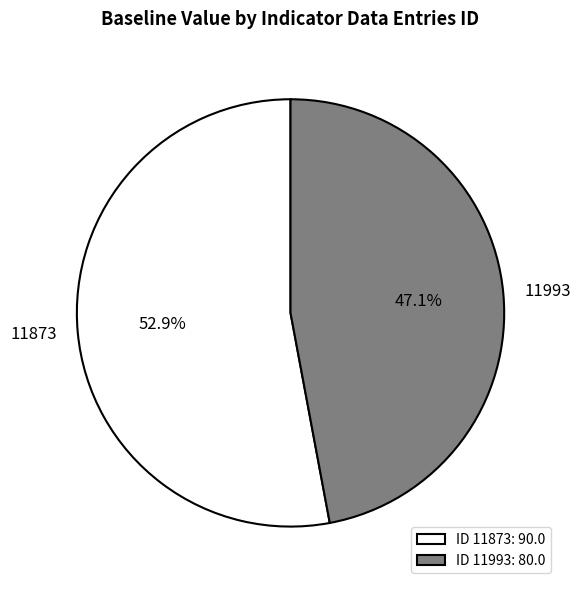

How many slices are in this pie chart?

2